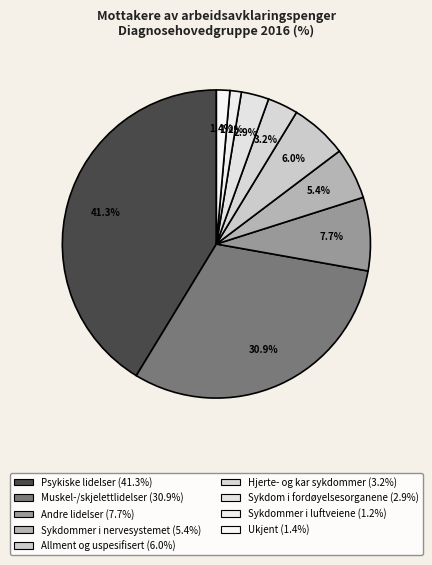

Count the number of slices in the pie.

9